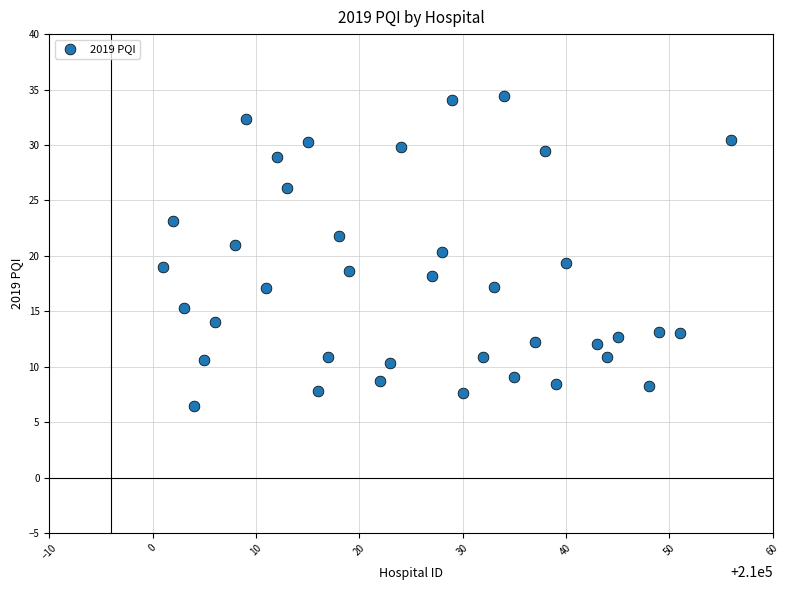

What is the range of Y values (max minus min)?

27.9